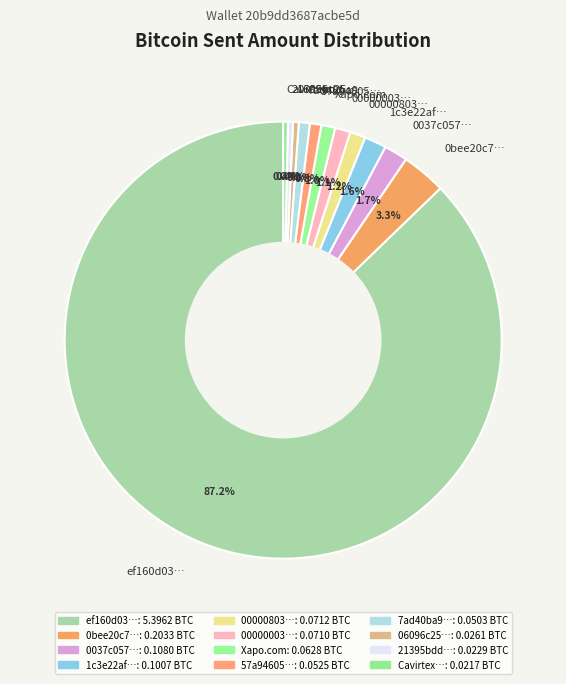

To the nearest percent, what is the average slice percentage?

8%